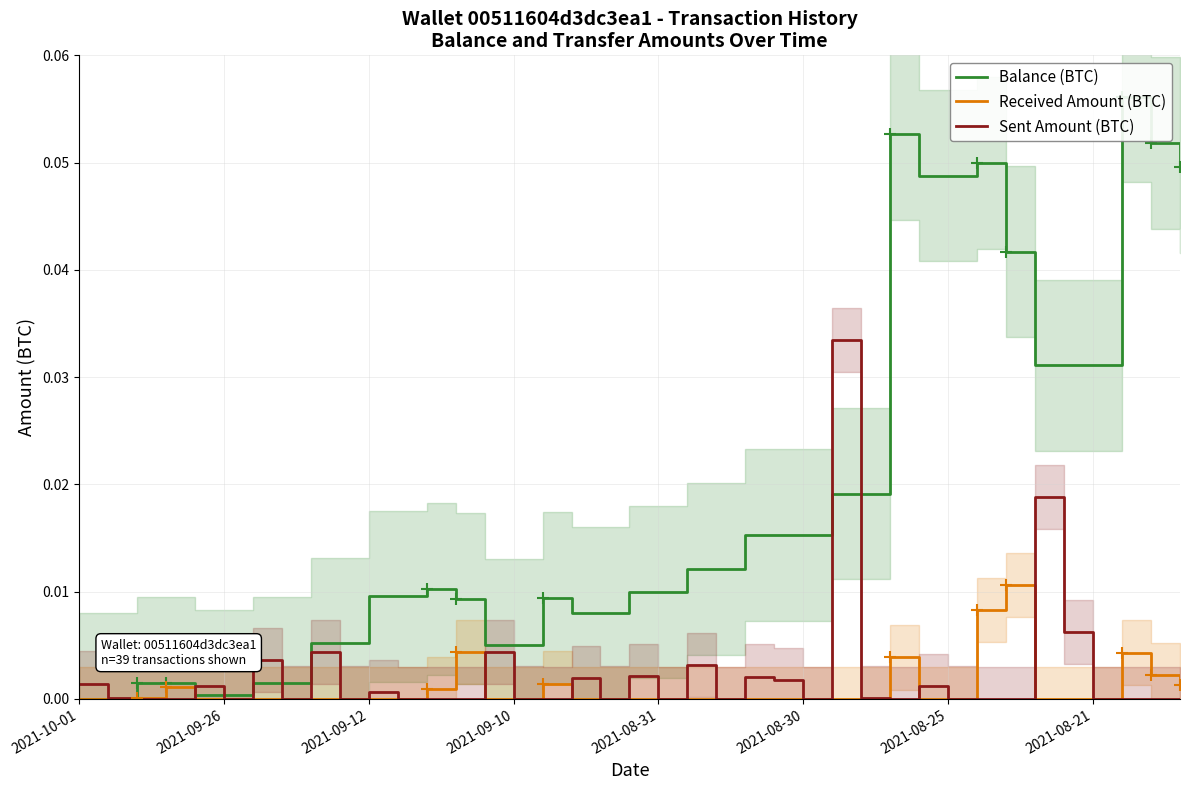

What position from the right is 12?

27